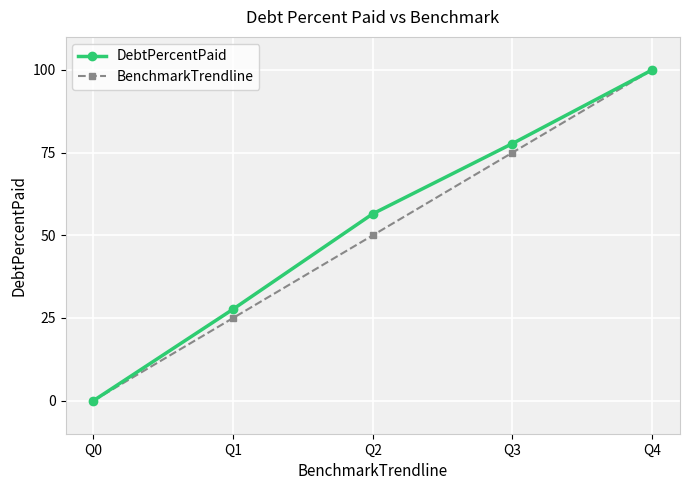

True or false: BenchmarkTrendline has a value of 0.0 at Q0.

True